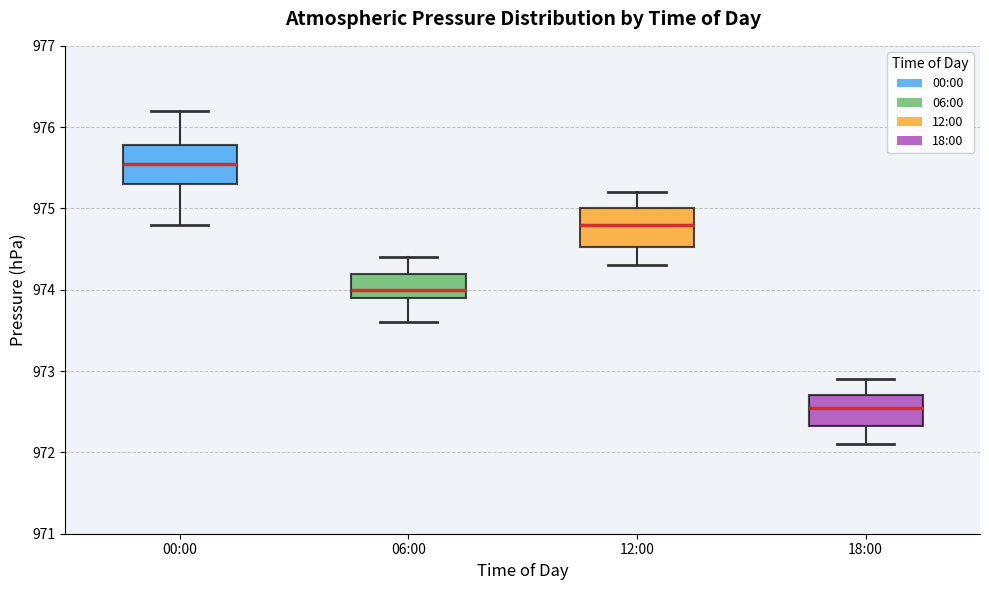

Reading left to right, transcribe this box plot: for each box, give where its median line is, the range the box spans, and where its two whiskers end, as read against the y-axis. The values are not printed on the chart, so give them approximately, as read against the axis.

00:00: median 975.6, box 975.3 to 975.8, whiskers 974.8 to 976.2
06:00: median 974.0, box 973.9 to 974.2, whiskers 973.6 to 974.4
12:00: median 974.8, box 974.5 to 975.0, whiskers 974.3 to 975.2
18:00: median 972.6, box 972.3 to 972.7, whiskers 972.1 to 972.9